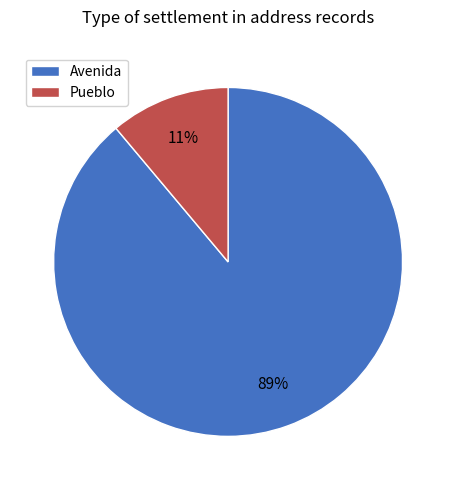

Between Pueblo and Avenida, which is larger?

Avenida